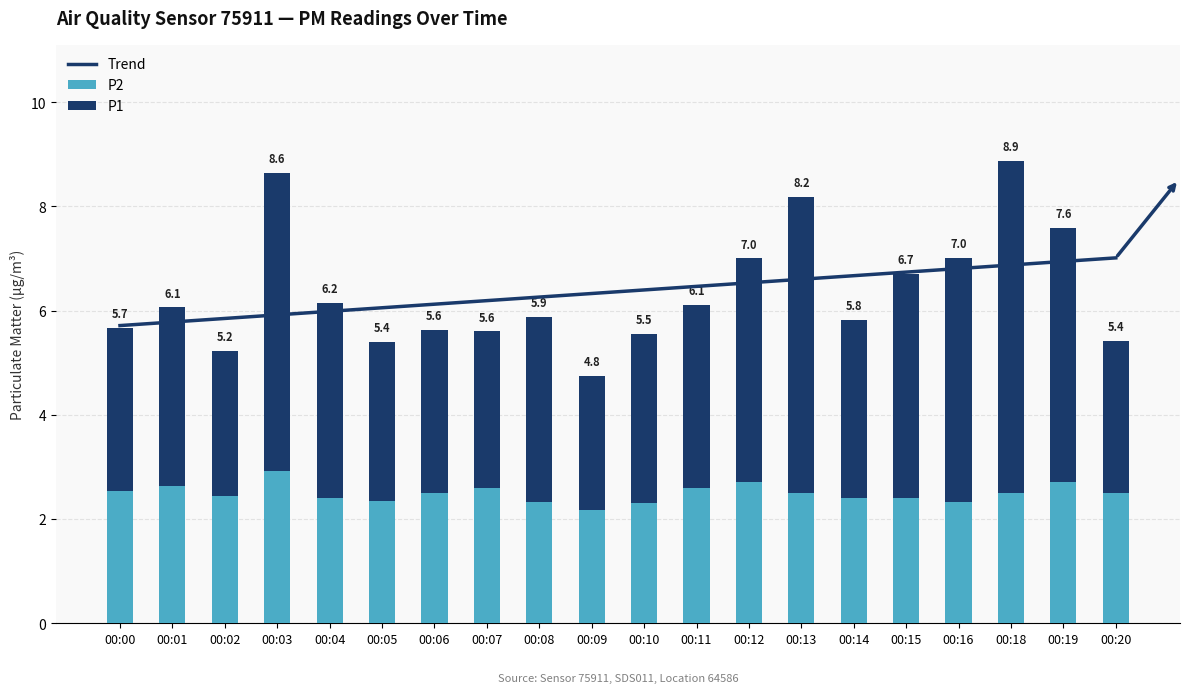

How many categories are shown in the chart?

20